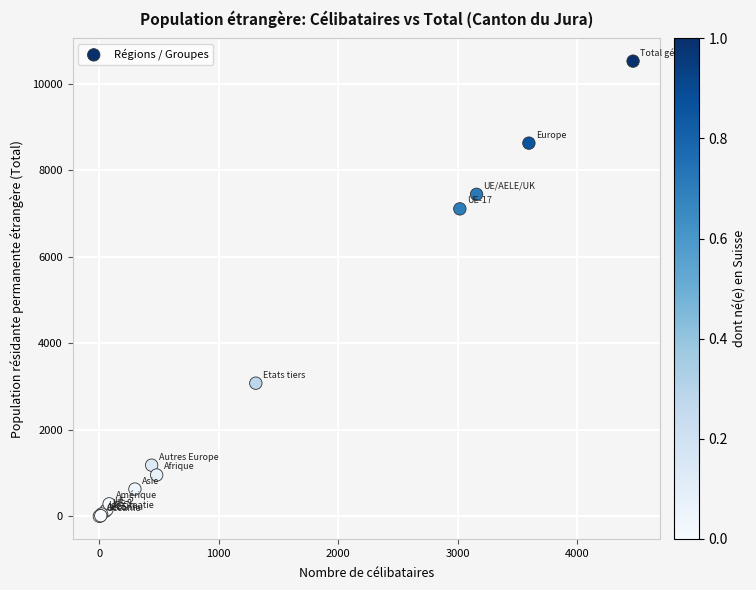

What Y value in the scatter plot is closest to 5265?

7111